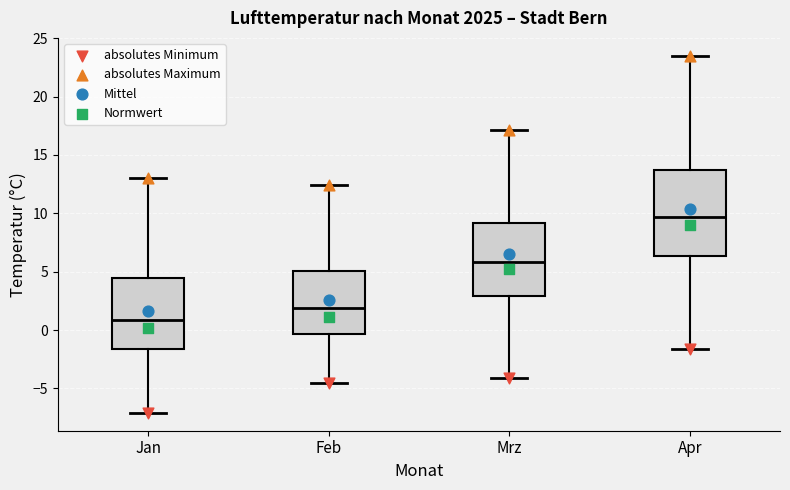

Which box's median line is the lowest?

Jan